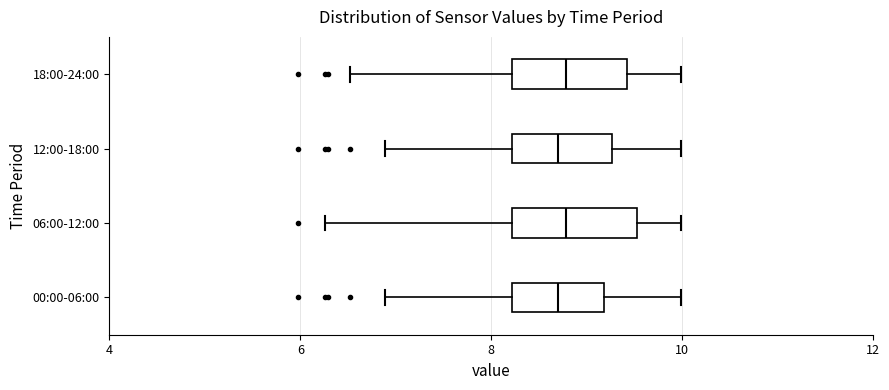

Reading bottom to top, transcribe this box plot: for each box, give where its median line is, the range the box spans, and where its two whiskers end, as read against the x-axis. The values are not printed on the chart, so give them approximately, as read against the axis.

00:00-06:00: median 8.8, box 8.2 to 9.2, whiskers 6.8 to 10.0
06:00-12:00: median 8.8, box 8.2 to 9.6, whiskers 6.2 to 10.0
12:00-18:00: median 8.8, box 8.2 to 9.2, whiskers 6.8 to 10.0
18:00-24:00: median 8.8, box 8.2 to 9.4, whiskers 6.6 to 10.0